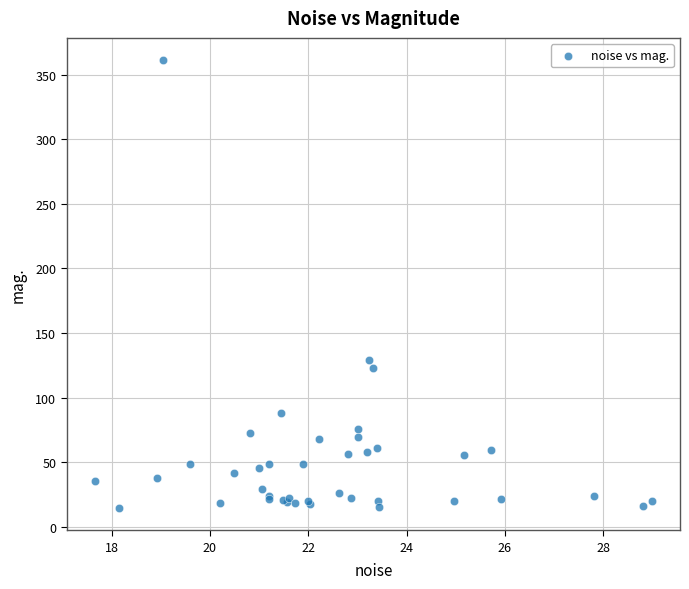

What Y value in the scatter plot is closest to 187?

129.5